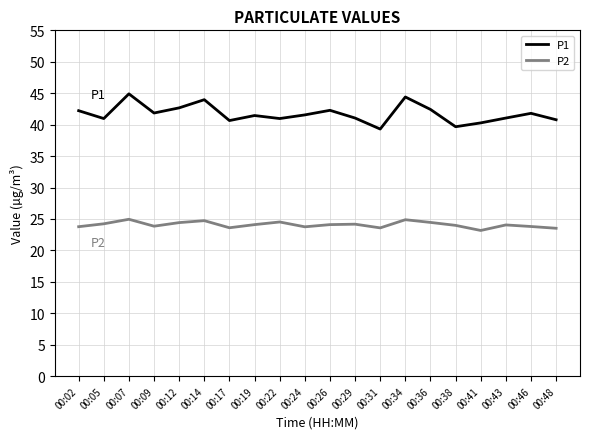

Where does the P2 series first go above 24?

00:05